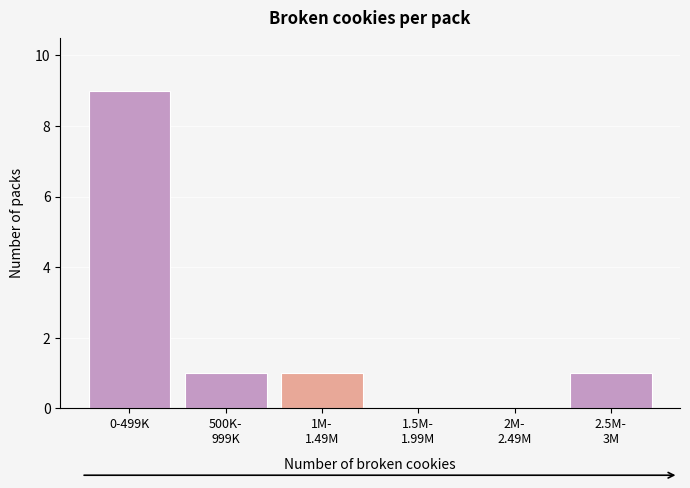

The chart shows a value of 12 at 0-499K. True or false?

False